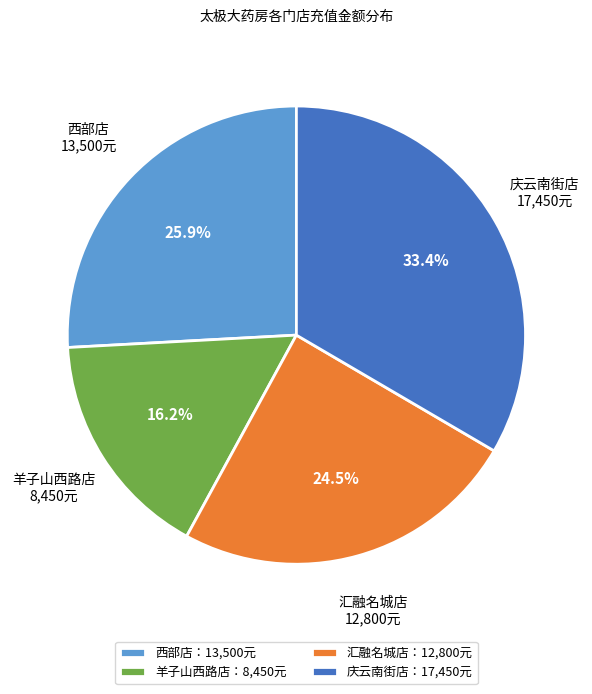

What percentage do 汇融名城店：12,800元 and 羊子山西路店：8,450元 together represent?

40.7%